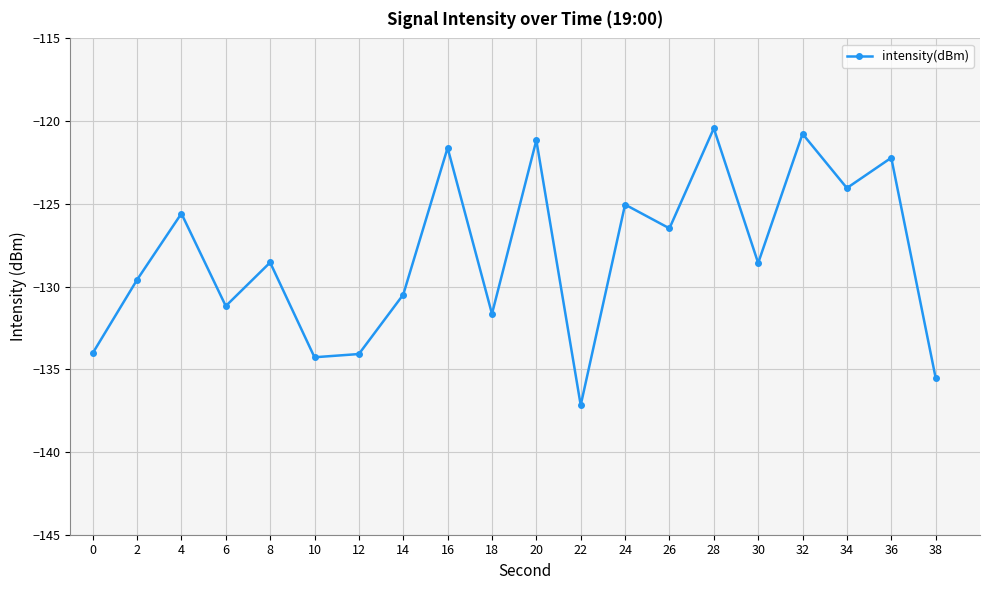

What is the greatest value displayed?

-120.4